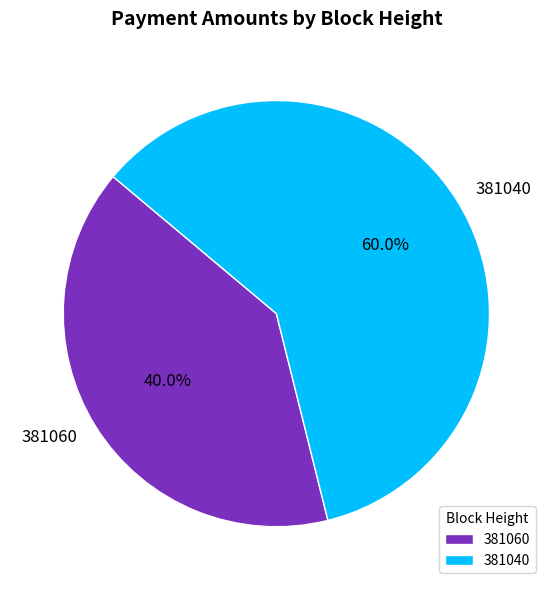

How many segments does this pie chart have?

2